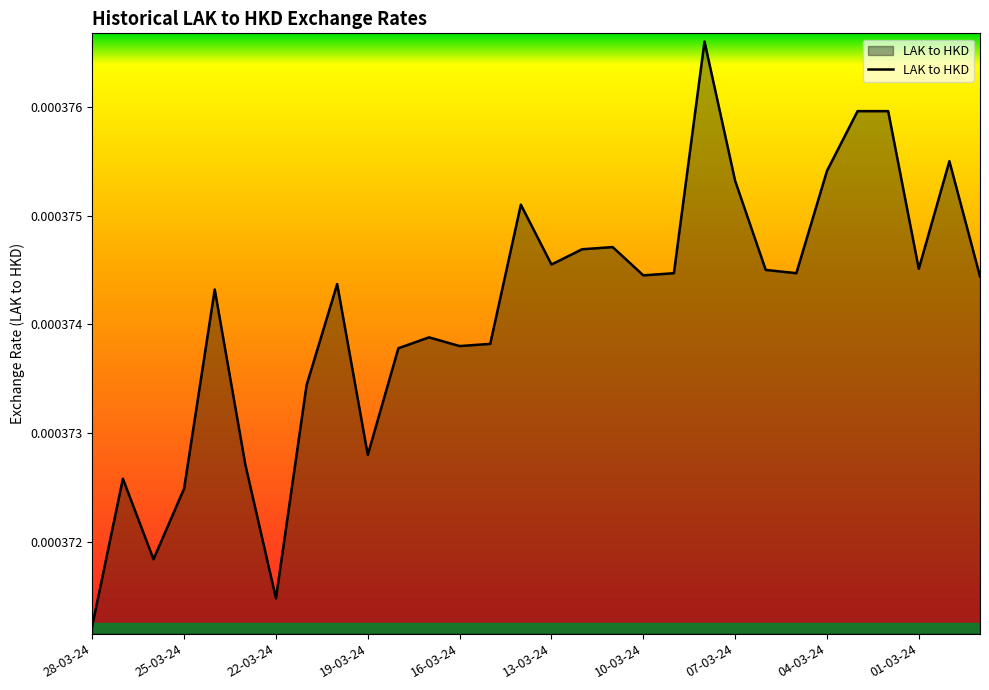

How many interior local peaks (higher than both neighbors) does the data have?

8